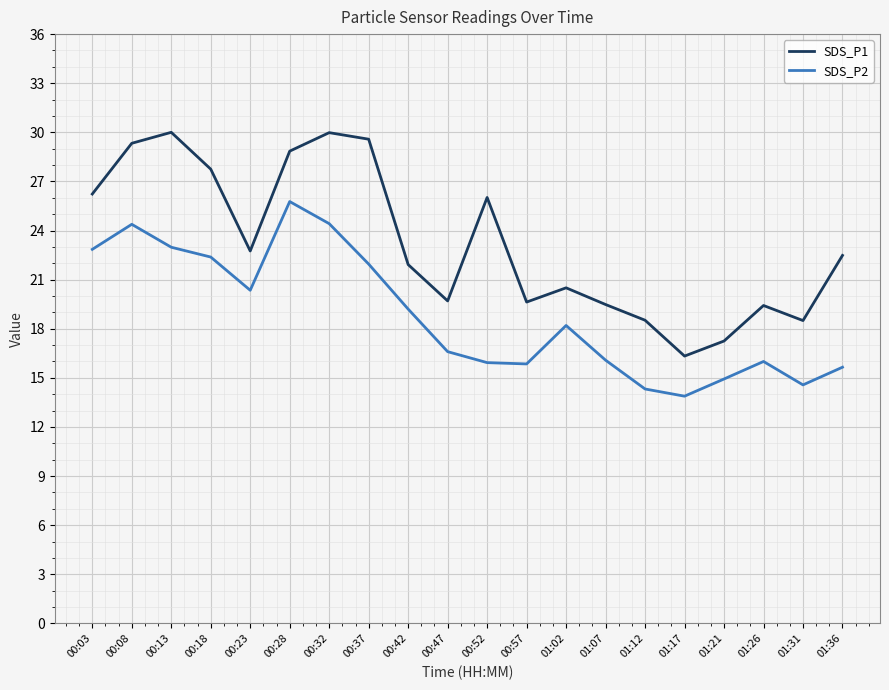

What is the highest value of the SDS_P1 series?

30.0